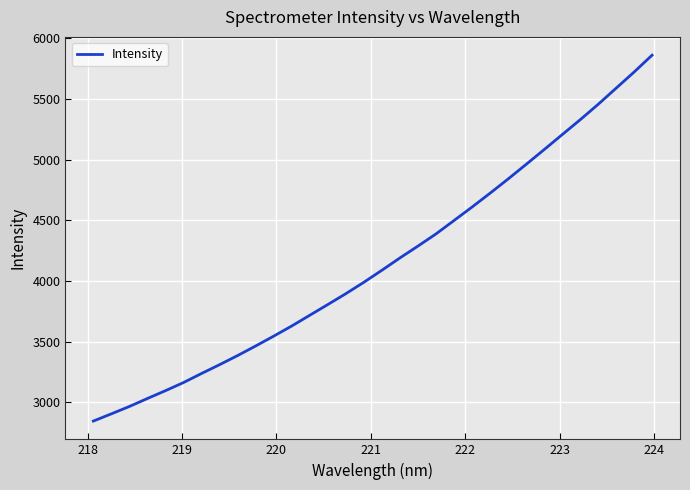

What is the smallest value displayed?

2844.0